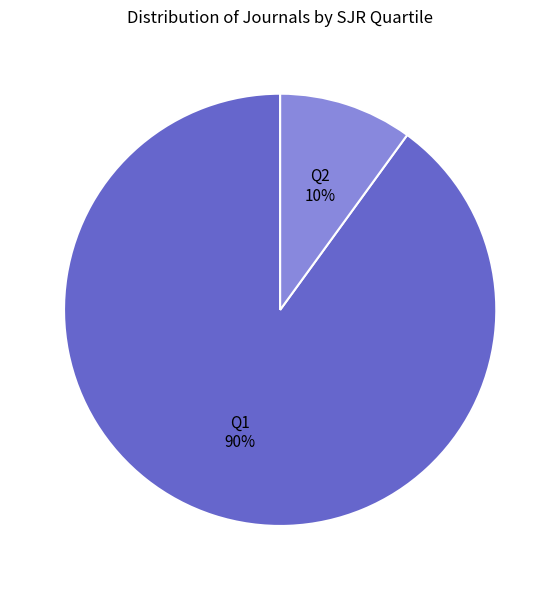

Which slice is the largest?

Q1